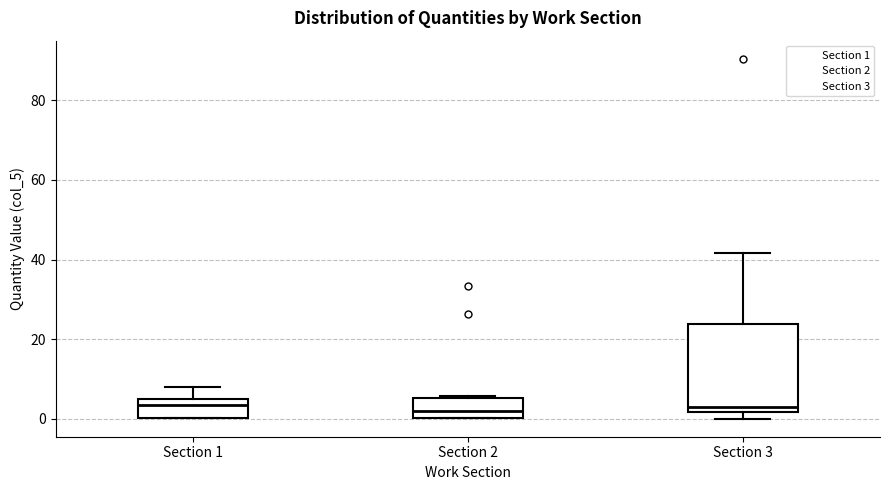

Reading left to right, transcribe this box plot: for each box, give where its median line is, the range the box spans, and where its two whiskers end, as read against the y-axis. The values are not printed on the chart, so give them approximately, as read against the axis.

Section 1: median 4, box 0 to 6, whiskers 0 to 8
Section 2: median 2, box 0 to 6, whiskers 0 to 6
Section 3: median 4, box 2 to 24, whiskers 0 to 42